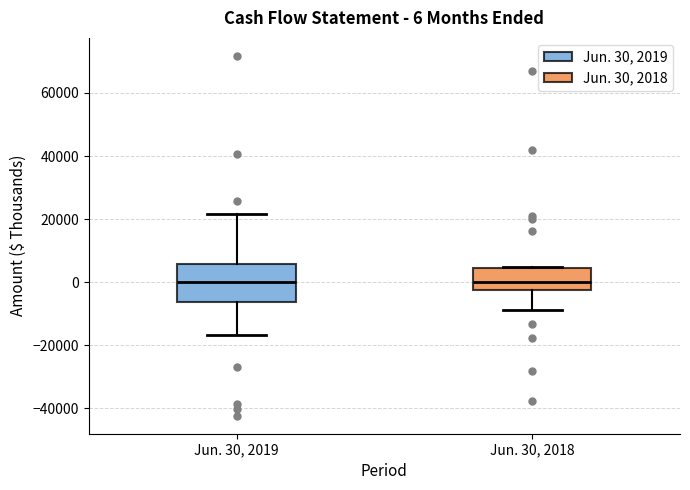

Comparing the boxes themselves (not the whiskers), which one is the tallest?

Jun. 30, 2019